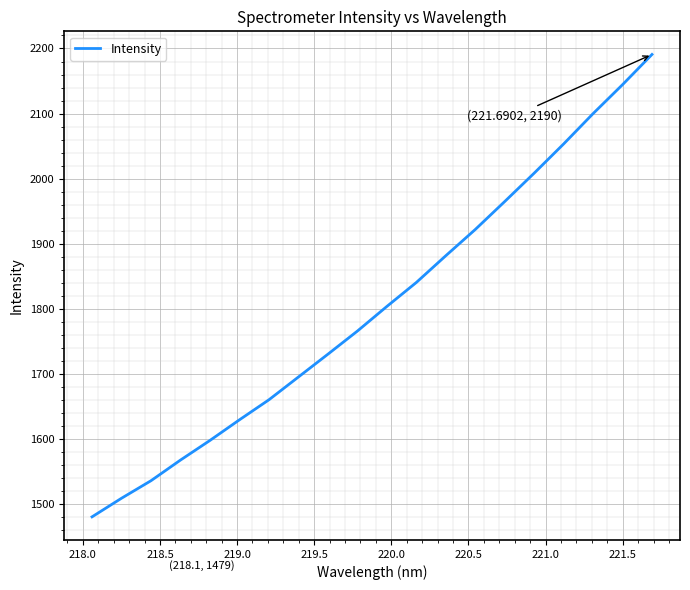

How many lines are shown in the chart?

1